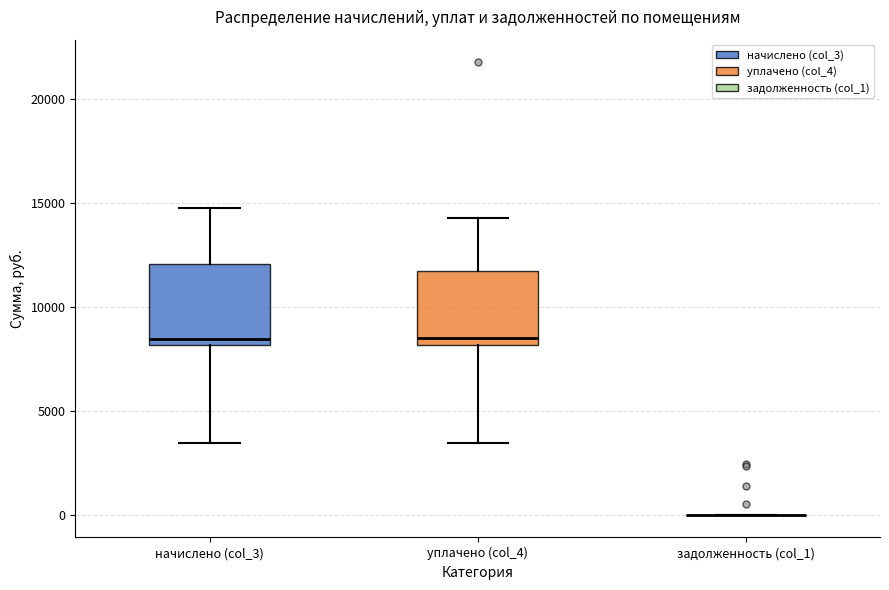

Reading left to right, transcribe this box plot: for each box, give where its median line is, the range the box spans, and where its two whiskers end, as read against the y-axis. The values are not printed on the chart, so give them approximately, as read against the axis.

начислено (col_3): median 8500, box 8000 to 12000, whiskers 3500 to 14500
уплачено (col_4): median 8500, box 8000 to 11500, whiskers 3500 to 14500
задолженность (col_1): box collapsed to a line at 0, whiskers 0 to 0